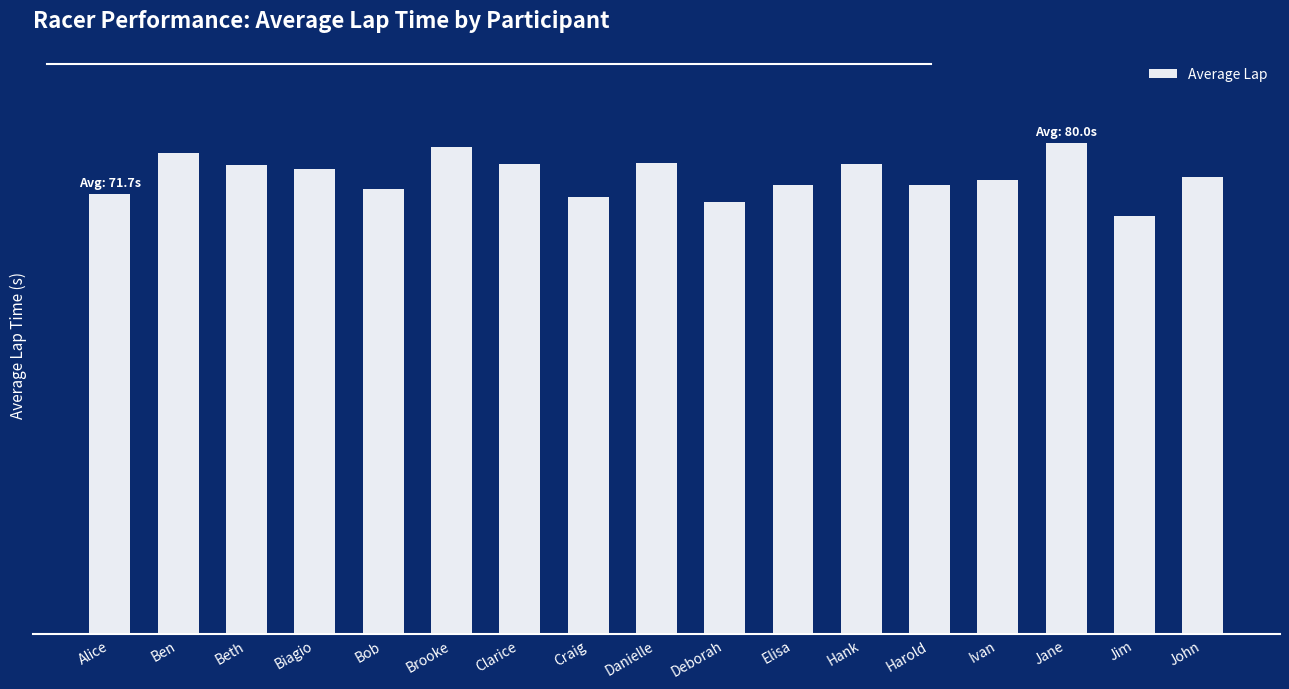

True or false: the data shows 37.1 at Danielle.

False